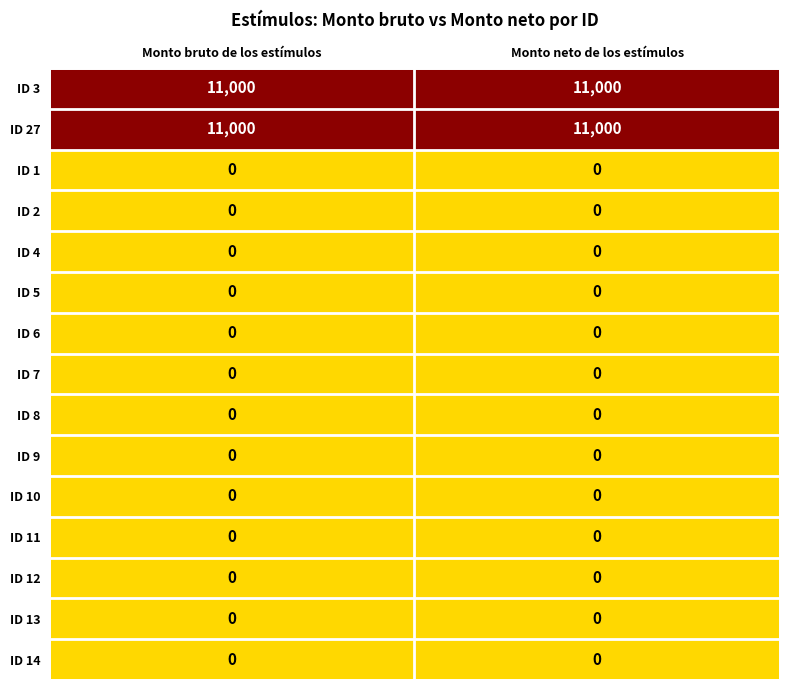

The ID 27 series shows 19597 at Monto neto de los estímulos. True or false?

False